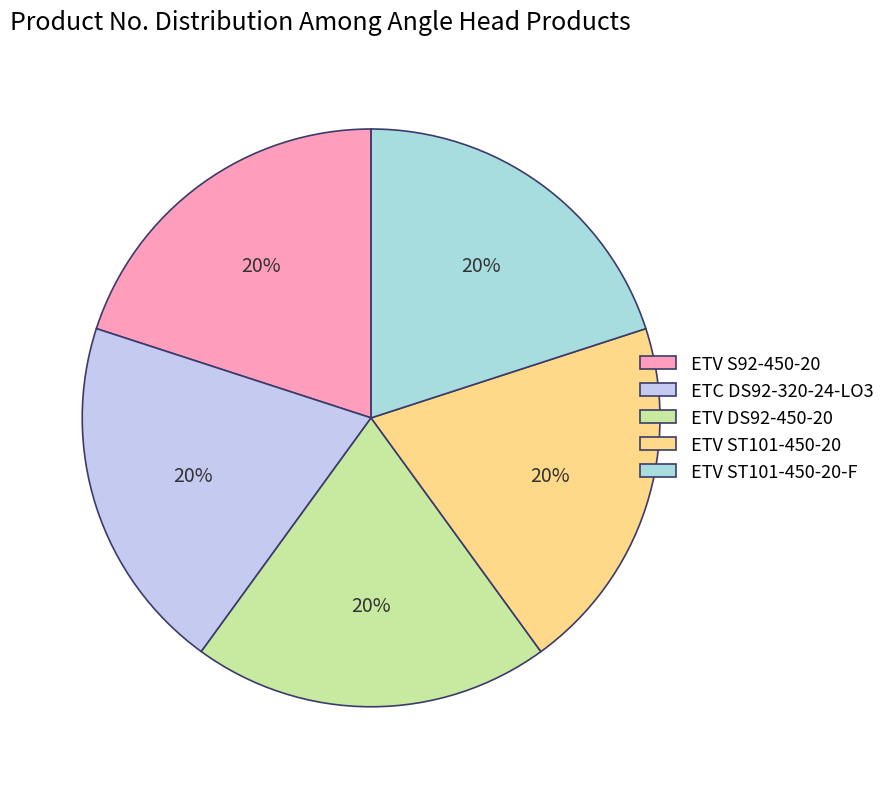

Does ETV DS92-450-20 represent more than half of the total?

No